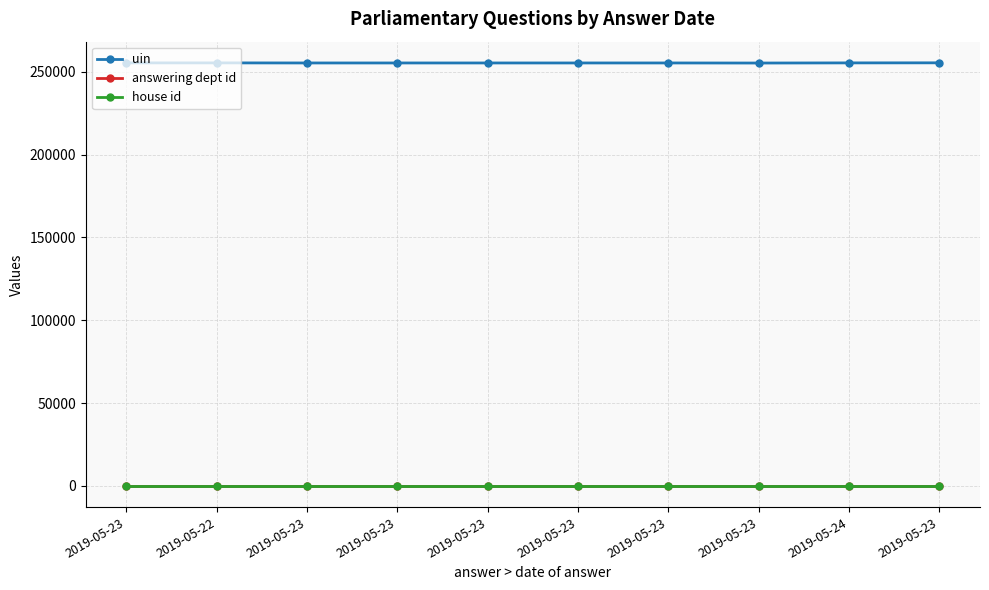

What is the difference between the highest and lowest values at 2019-05-23?

255352